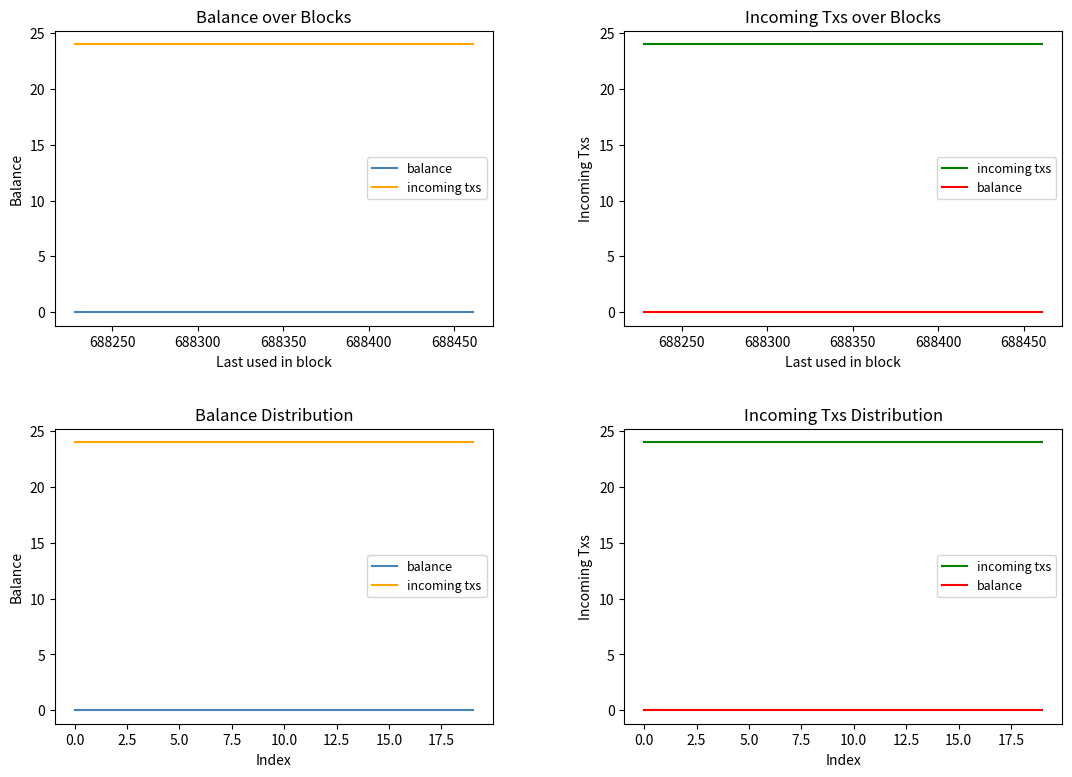

What is the label of the 8th point from the right?

12